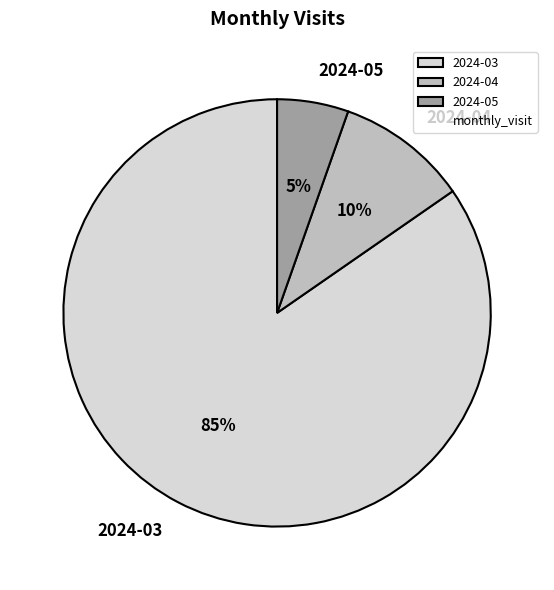

True or false: 2024-05 accounts for 12% of the total.

False